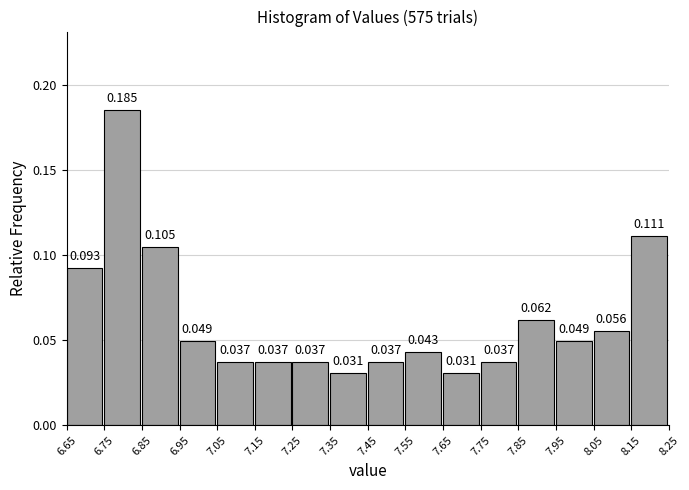

Reading left to right, list every bar in this chart as the range it spans on the x-axis followed by its height.

6.65 to 6.75: 0.093
6.75 to 6.85: 0.185
6.85 to 6.95: 0.105
6.95 to 7.05: 0.049
7.05 to 7.15: 0.037
7.15 to 7.25: 0.037
7.25 to 7.35: 0.037
7.35 to 7.45: 0.031
7.45 to 7.55: 0.037
7.55 to 7.65: 0.043
7.65 to 7.75: 0.031
7.75 to 7.85: 0.037
7.85 to 7.95: 0.062
7.95 to 8.05: 0.049
8.05 to 8.15: 0.056
8.15 to 8.25: 0.111